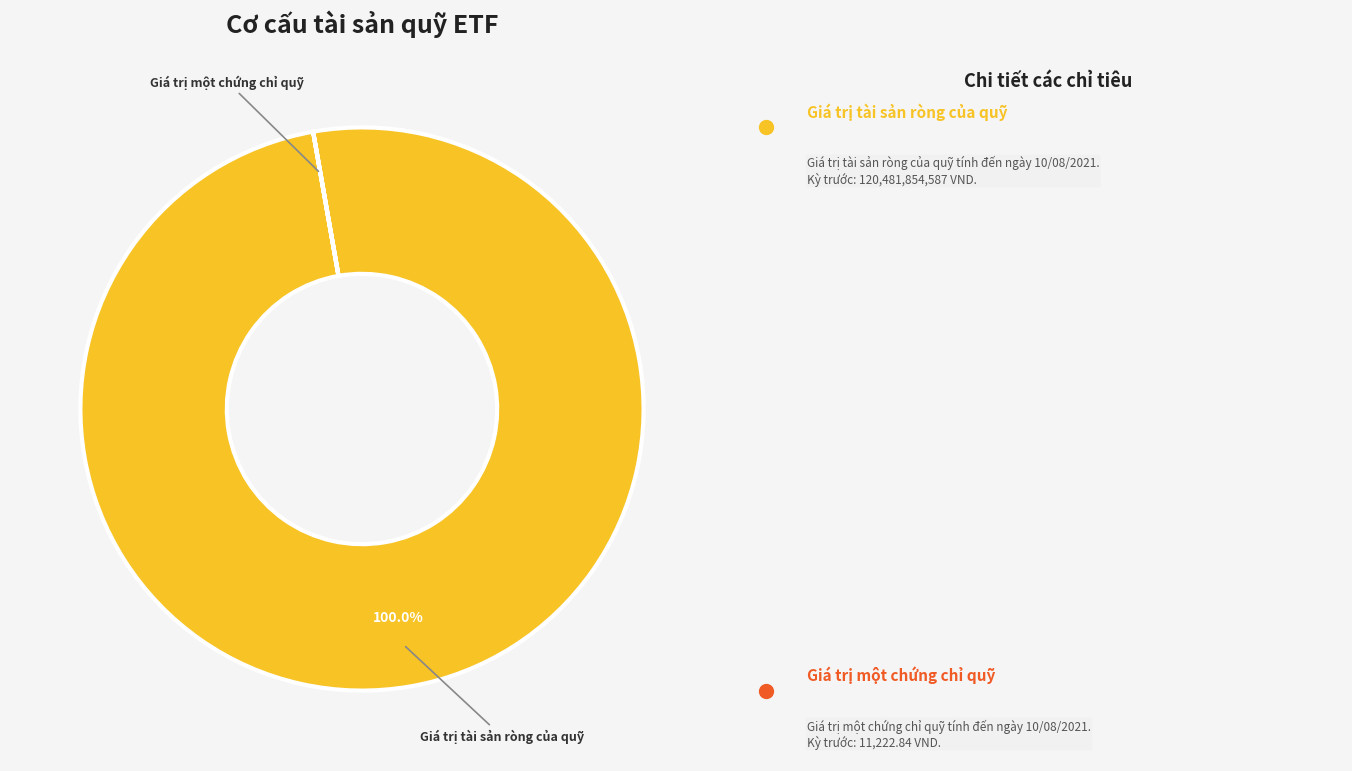

What is the largest slice in the pie chart?

Giá trị tài sản ròng của quỹ